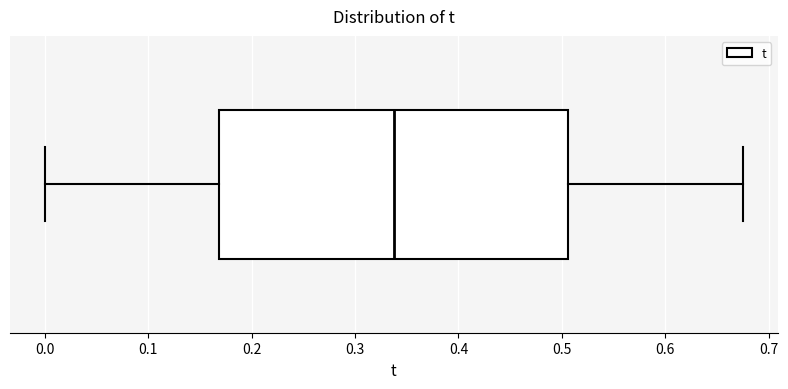

Where does the left whisker of the box end on the x-axis? The values are not printed on the chart, so give them approximately, as read against the axis.

0.00